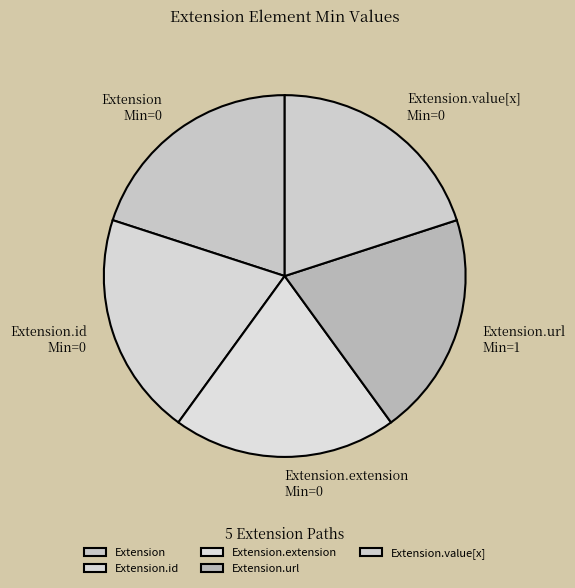

Do Extension.extension and Extension.id together represent more than half of the pie?

No